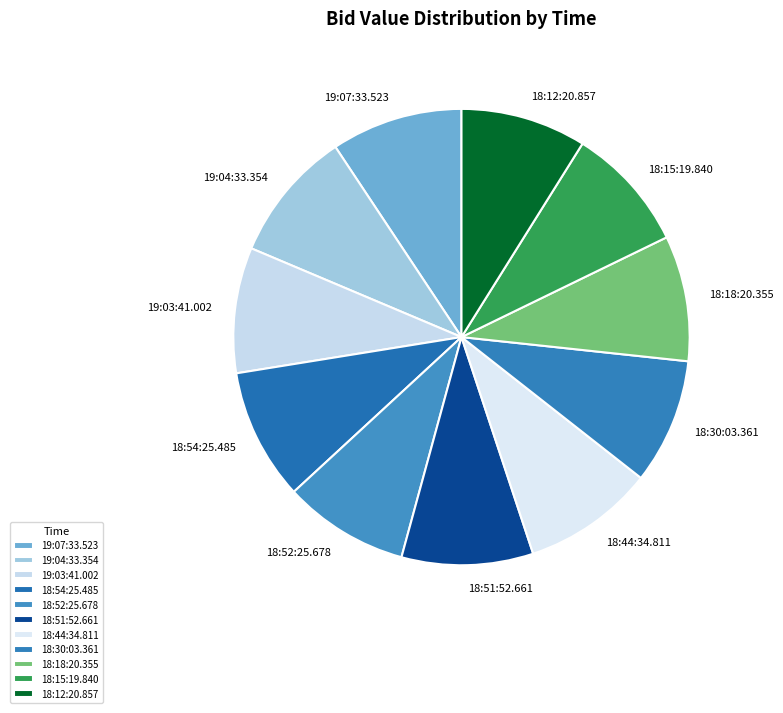

Is it true that 19:04:33.354 is 20% of the pie?

False